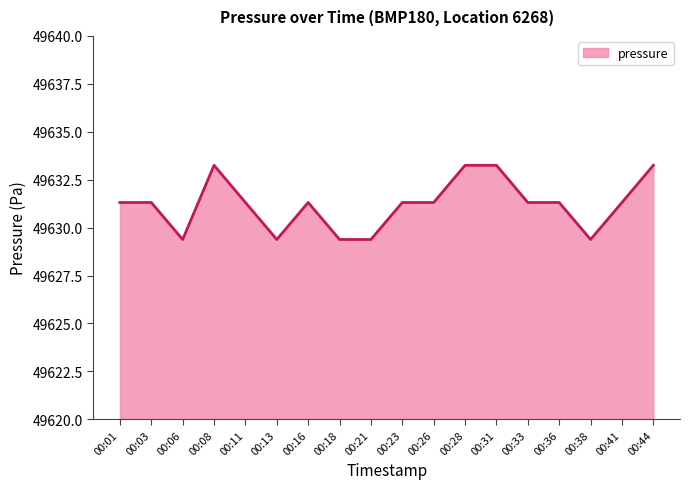

True or false: the data shows 64983.0 at 00:16.

False